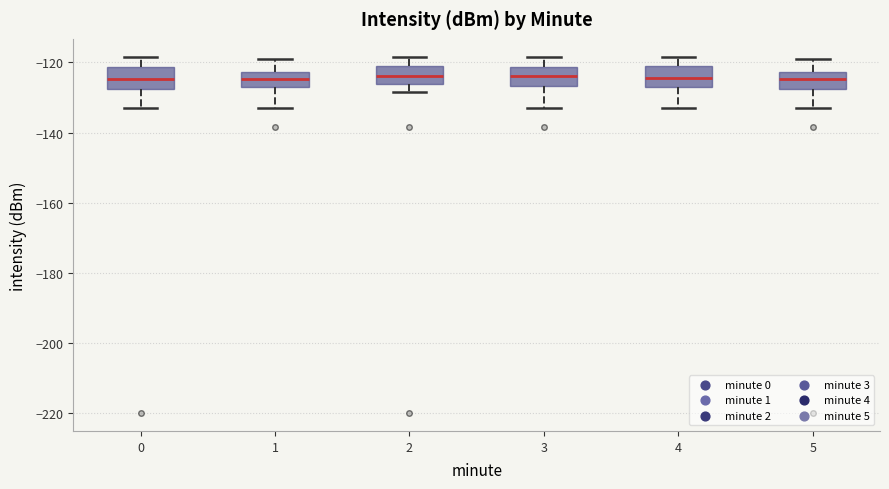

Reading left to right, transcribe this box plot: for each box, give where its median line is, the range the box spans, and where its two whiskers end, as read against the y-axis. The values are not printed on the chart, so give them approximately, as read against the axis.

0: median -124, box -128 to -122, whiskers -132 to -118
1: median -124, box -128 to -122, whiskers -132 to -118
2: median -124, box -126 to -122, whiskers -128 to -118
3: median -124, box -126 to -122, whiskers -132 to -118
4: median -124, box -128 to -122, whiskers -132 to -118
5: median -124, box -128 to -122, whiskers -132 to -118